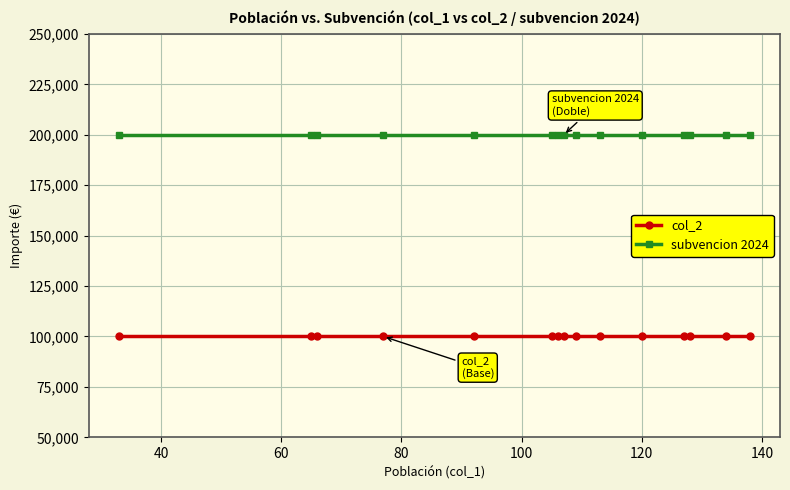

True or false: subvencion 2024 and col_2 cross at least once.

False